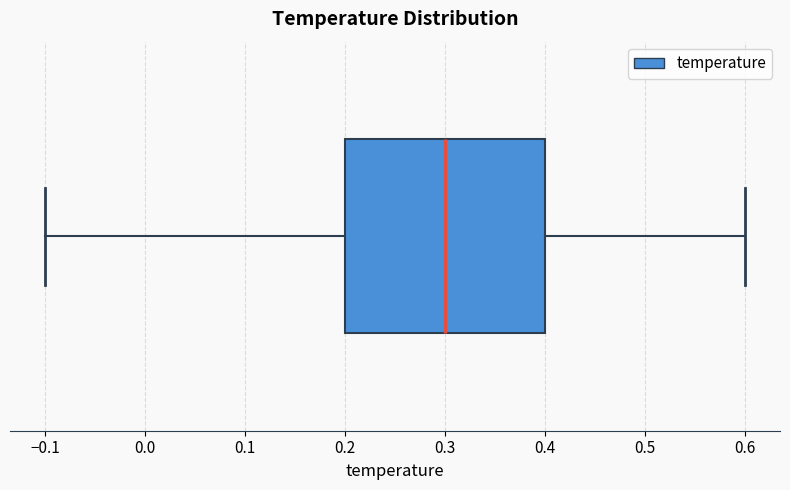

Where is the left edge of the box on the x-axis? The values are not printed on the chart, so give them approximately, as read against the axis.

0.2